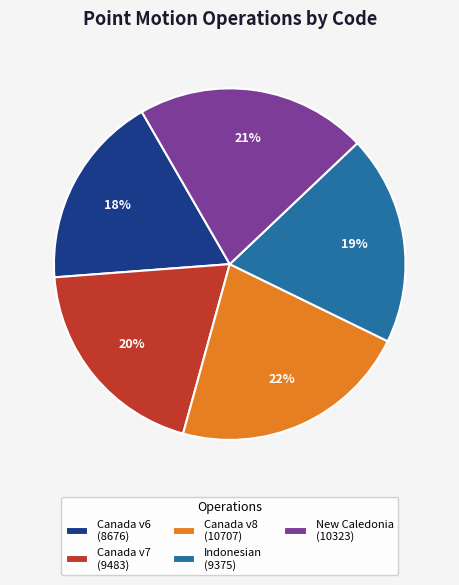

To the nearest percent, what is the average slice percentage?

20%